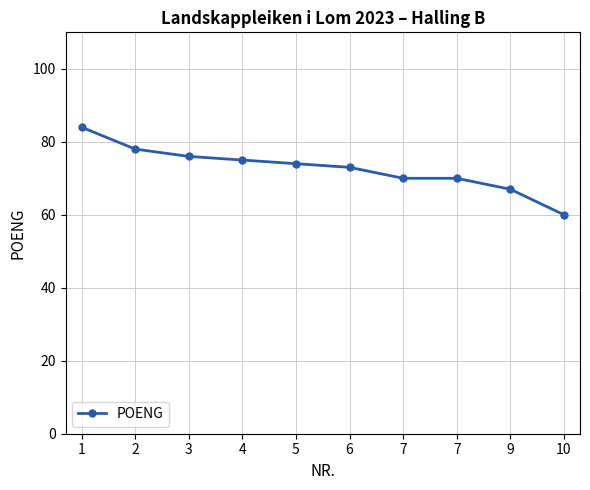

What is the difference between the maximum and minimum values?

24